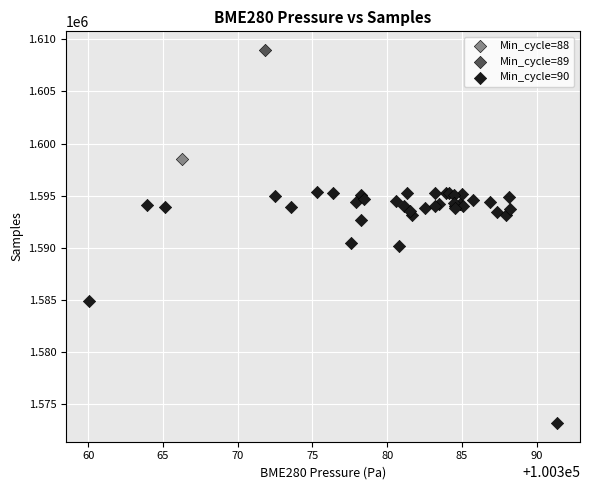

What are all the series names shown in the legend?

Min_cycle=88, Min_cycle=89, Min_cycle=90